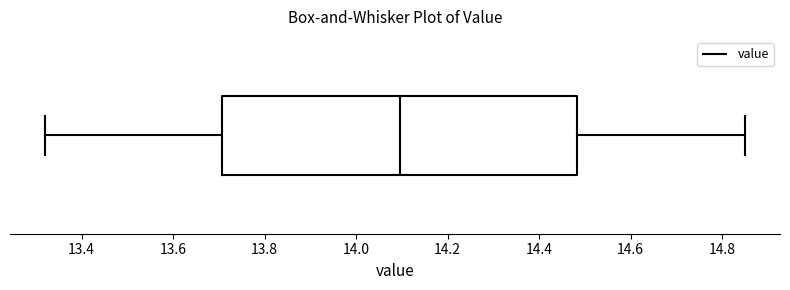

Read this box plot against the x-axis: the position of the median line, the range covered by the box, and the ends of both whiskers. The values are not printed on the chart, so give them approximately, as read against the axis.

median 14.10, box 13.70 to 14.48, whiskers 13.32 to 14.86